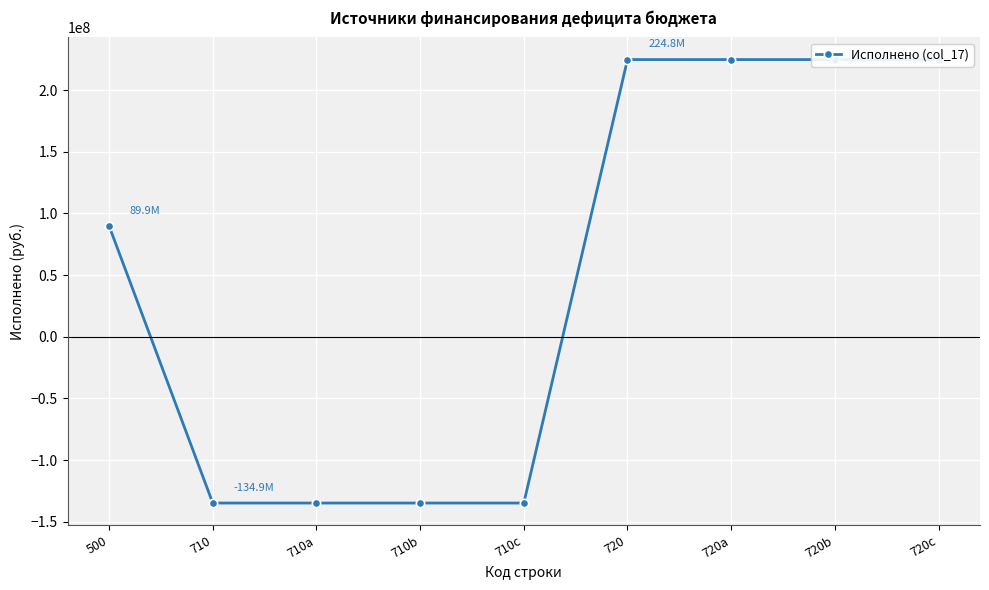

Which has a higher value, 710 or 720a?

720a